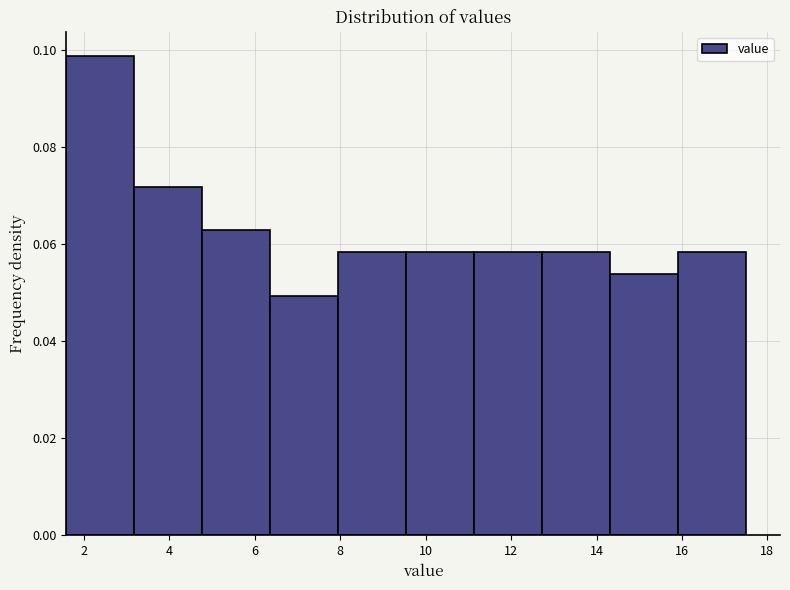

Reading left to right, transcribe this chart: for each bar, give the range it covers on the x-axis and its height. Neither the bar edges nor the heights are printed on the chart, so give them approximately, as read against the axes.

1.6 to 3.2: 0.098
3.2 to 4.8: 0.072
4.8 to 6.4: 0.062
6.4 to 8.0: 0.050
8.0 to 9.6: 0.058
9.6 to 11.2: 0.058
11.2 to 12.8: 0.058
12.8 to 14.4: 0.058
14.4 to 16.0: 0.054
16.0 to 17.6: 0.058